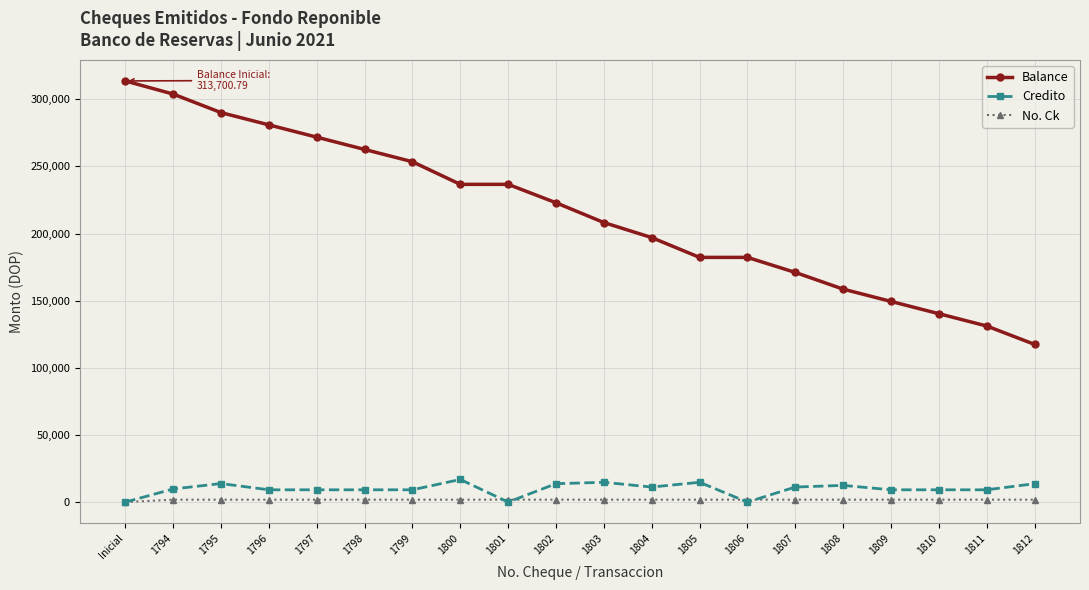

What is the lowest value of the Balance series?

117475.9